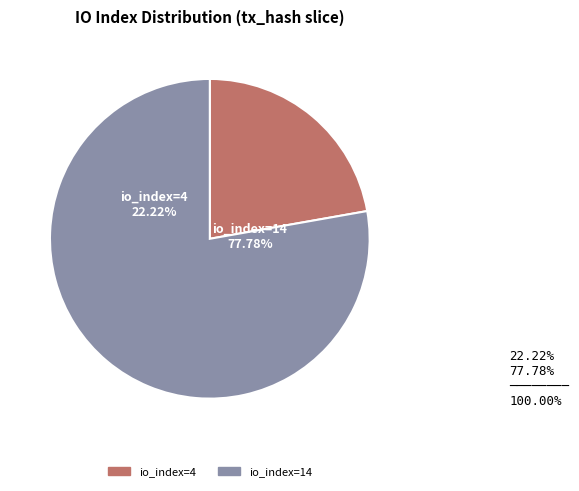

How many slices are in this pie chart?

2